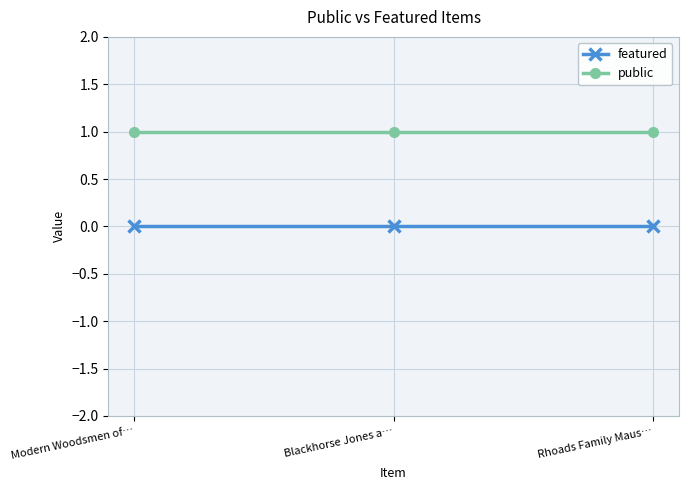

Rank the series at Blackhorse Jones a… from lowest to highest value.

featured, public